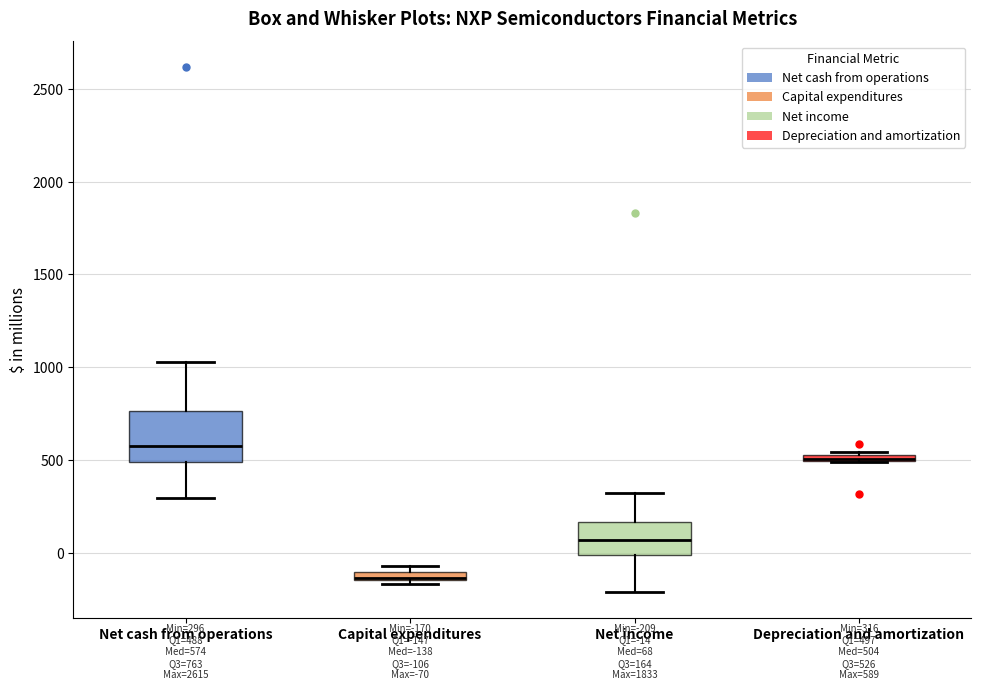

Comparing the boxes themselves (not the whiskers), which one is the tallest?

Net cash from operations